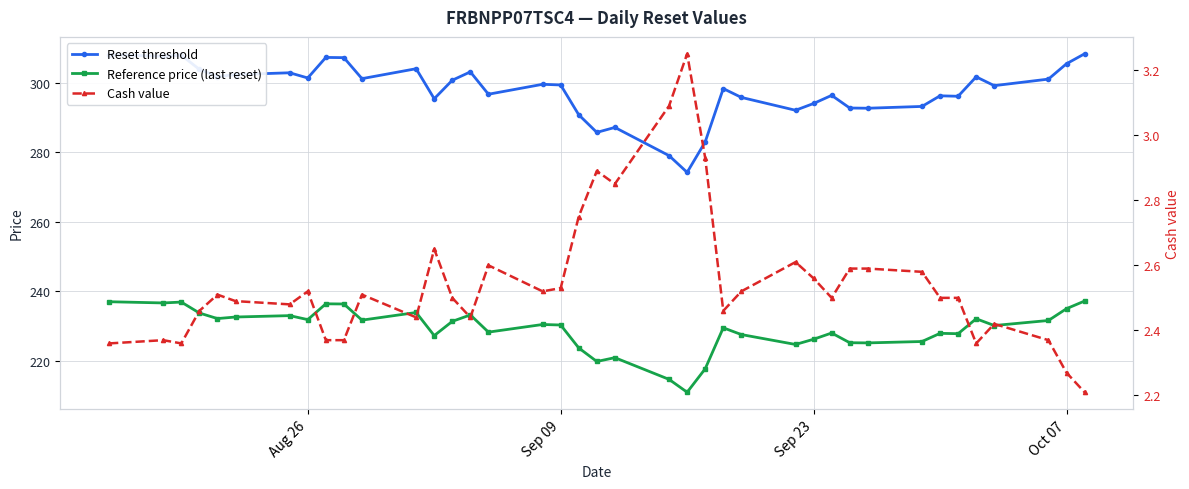

How many interior local peaks does the Reference price (last reset) series have?

11